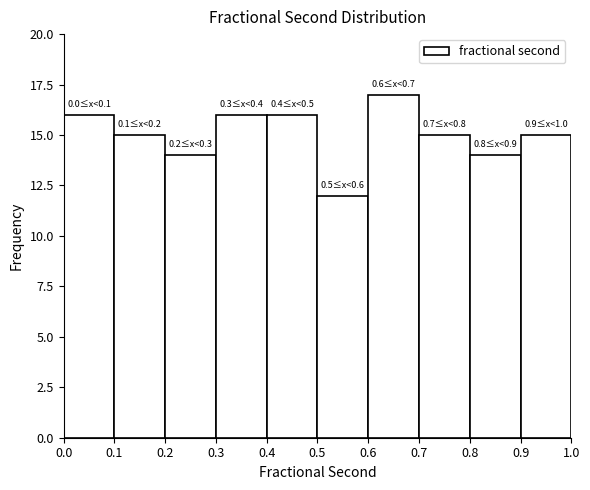

Which range on the x-axis has the tallest bar?

0.6 to 0.7